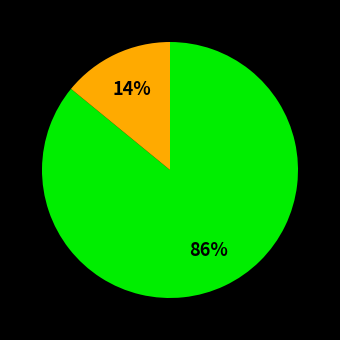

Is there a majority slice in this chart?

Yes